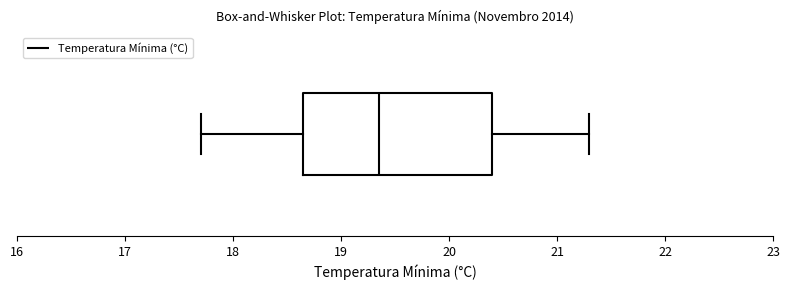

Transcribe this box plot: give where the median line is, the range the box spans, and where the two whiskers end, as read against the x-axis. The values are not printed on the chart, so give them approximately, as read against the axis.

median 19.4, box 18.7 to 20.4, whiskers 17.7 to 21.3